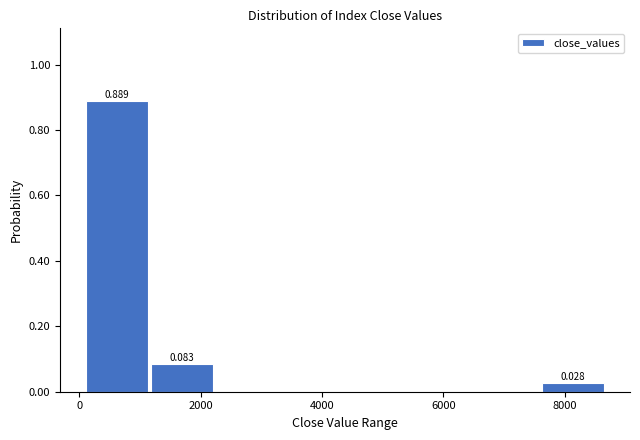

Which range on the x-axis has the tallest bar?

0 to 1200